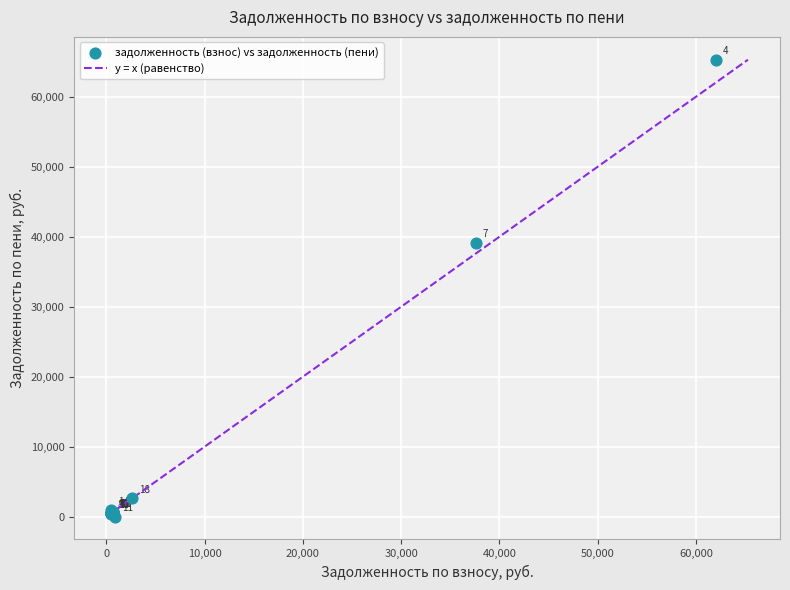

What Y value in the scatter plot is closest to 32644?

39151.8